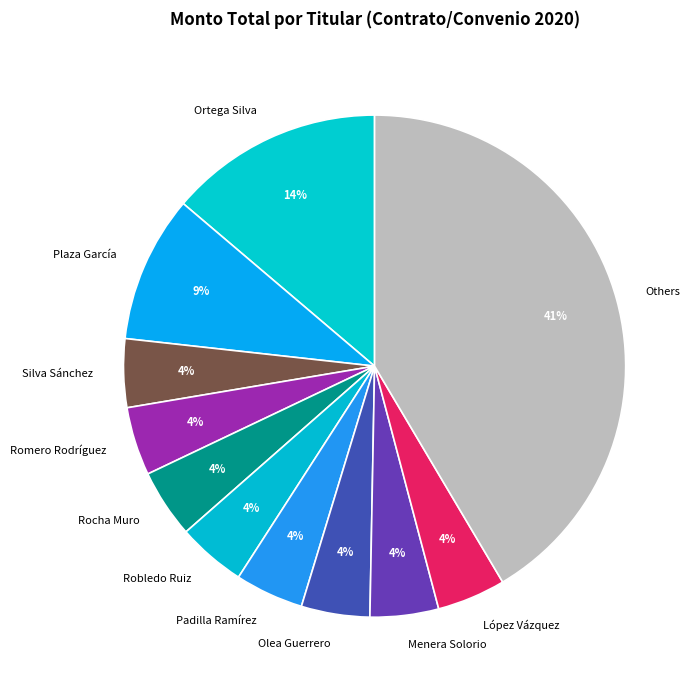

To the nearest percent, what portion does Menera Solorio represent?

4%